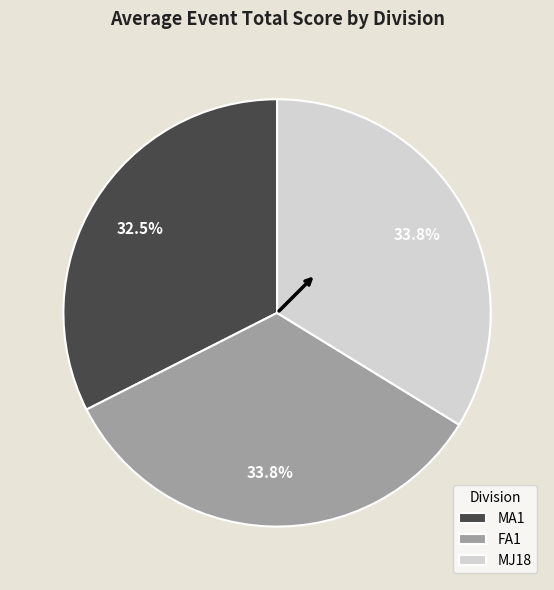

To the nearest percent, what portion does MJ18 represent?

34%